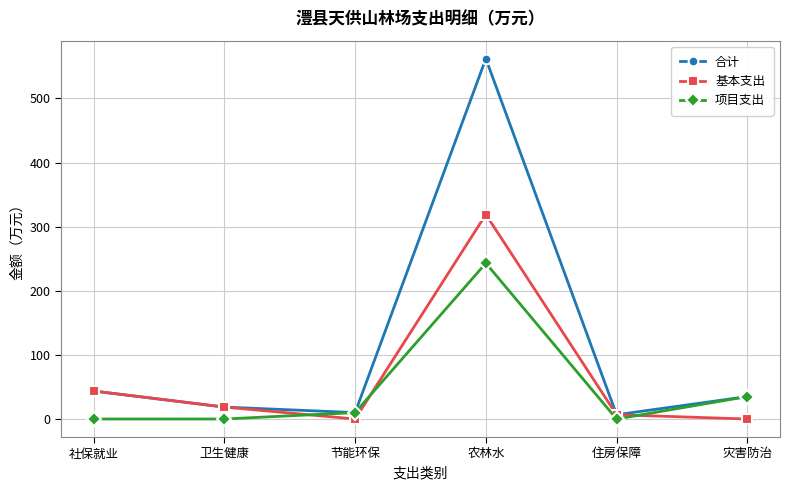

What are all the series names shown in the legend?

合计, 基本支出, 项目支出